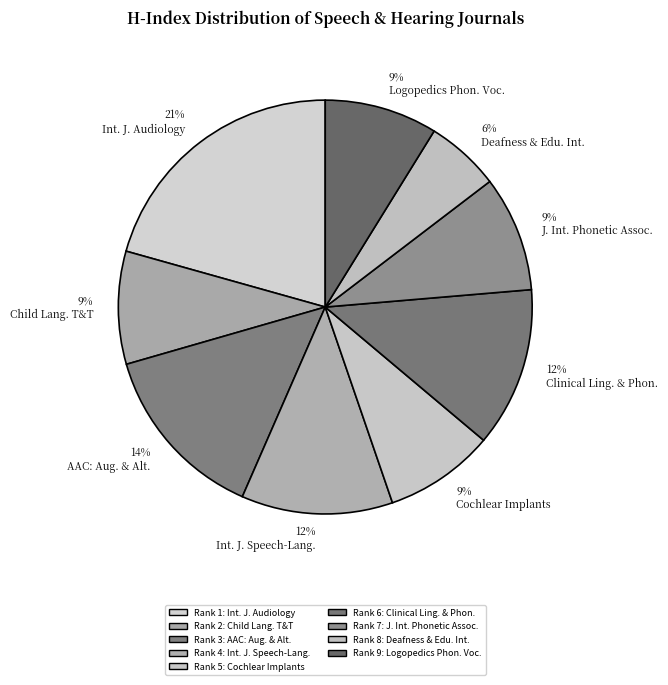

How many slices are in this pie chart?

9